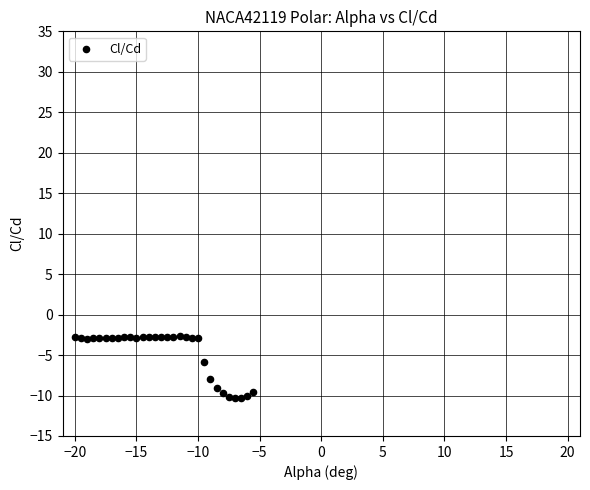

What is the range of X values (max minus min)?

14.5